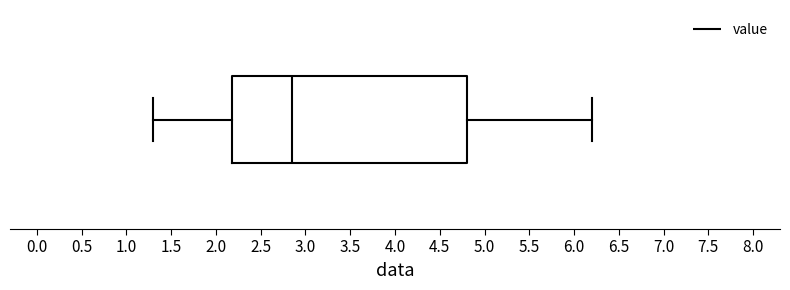

Where does the median line of the box sit on the x-axis? The values are not printed on the chart, so give them approximately, as read against the axis.

2.85